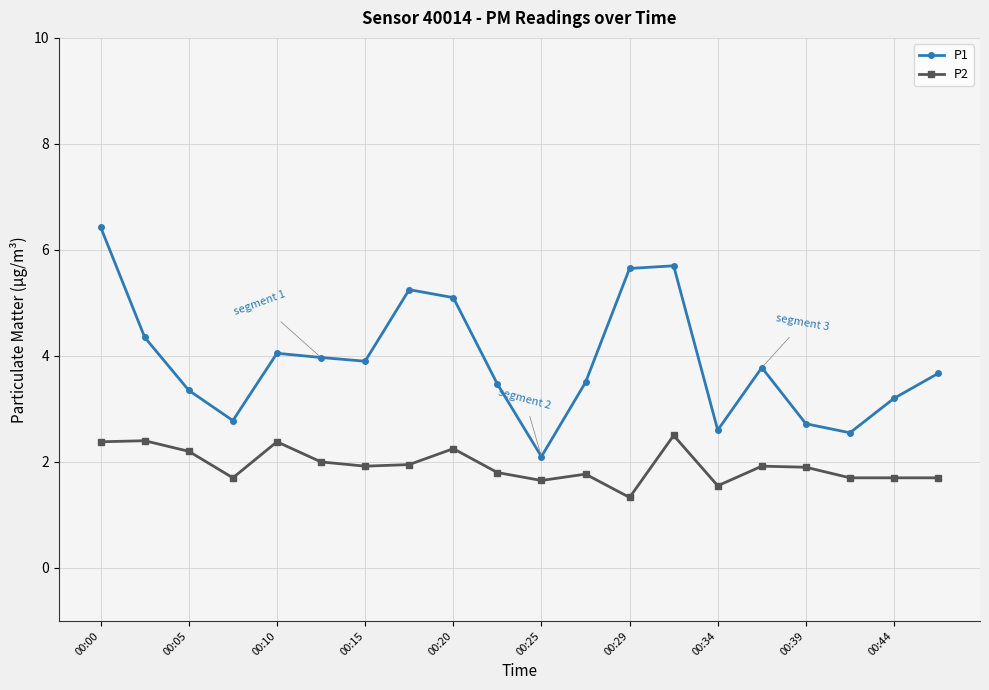

What is the value of the P1 point at the 1st from the left?

6.4